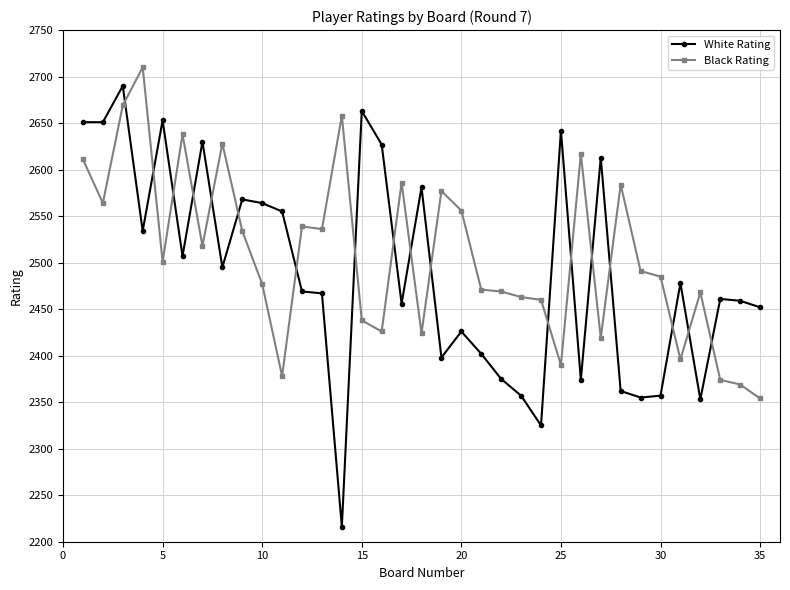

Which series has the widest spread of values?

White Rating